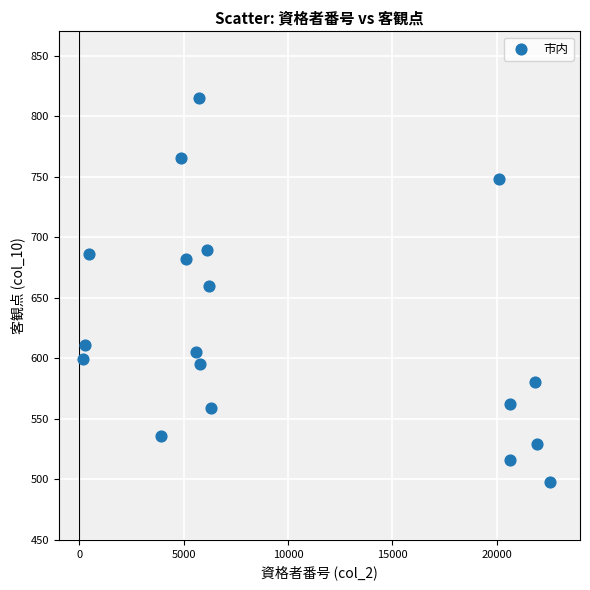

What is the range of X values (max minus min)?

22407